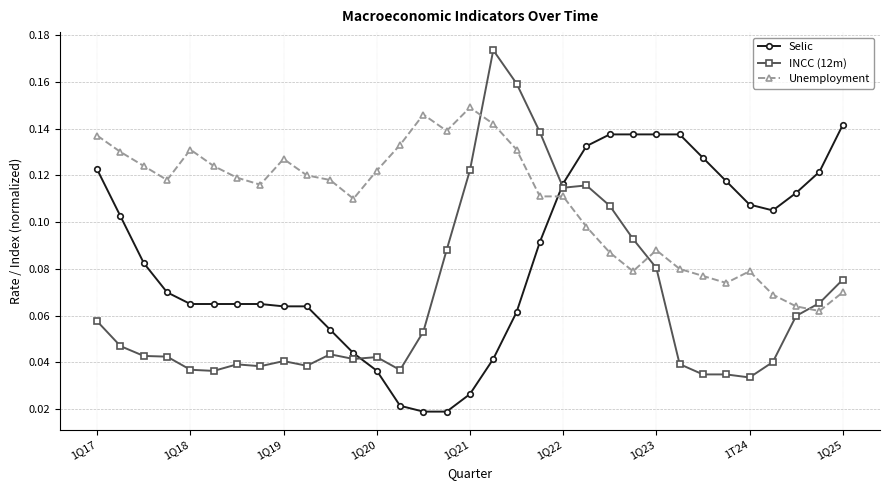

Which series has the widest spread of values?

INCC (12m)